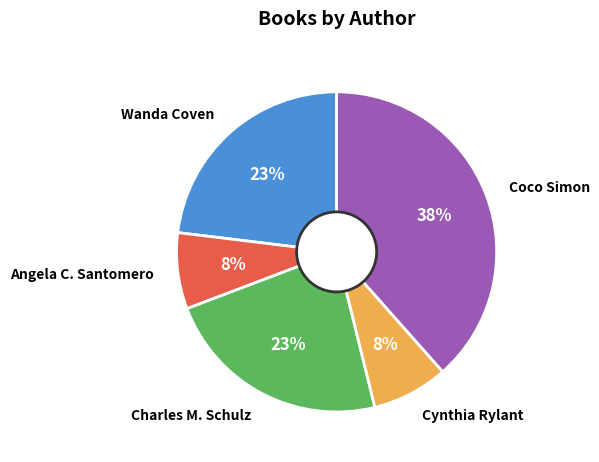

To the nearest percent, what percentage of the pie is Cynthia Rylant?

8%